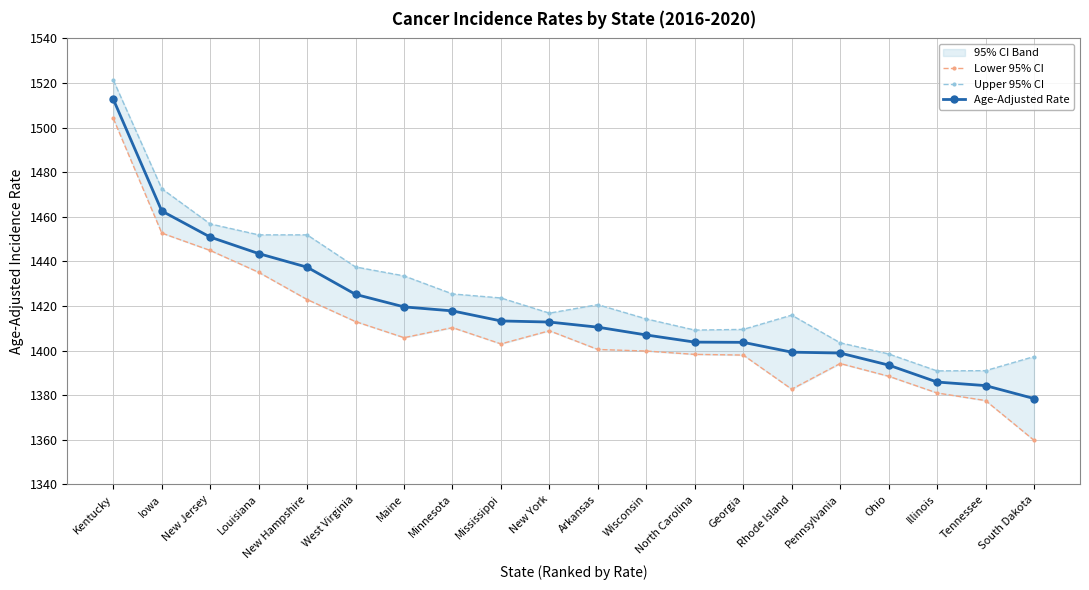

What position from the right is Wisconsin?

9